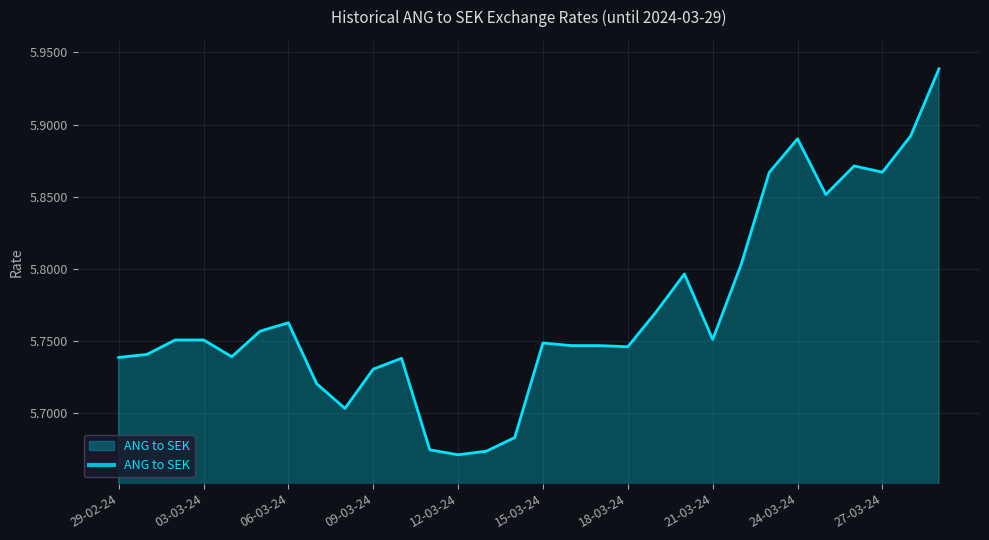

What is the difference between the maximum and minimum values?

0.3